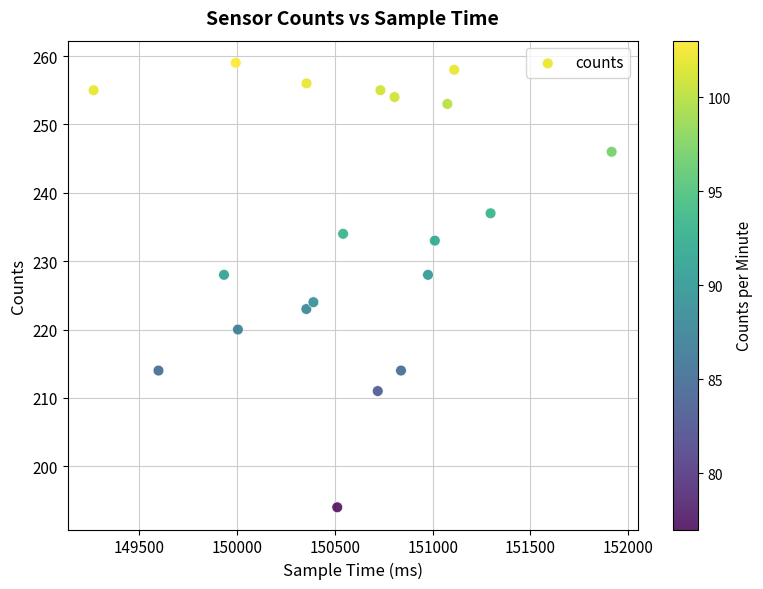

What is the range of X values (max minus min)?

2649